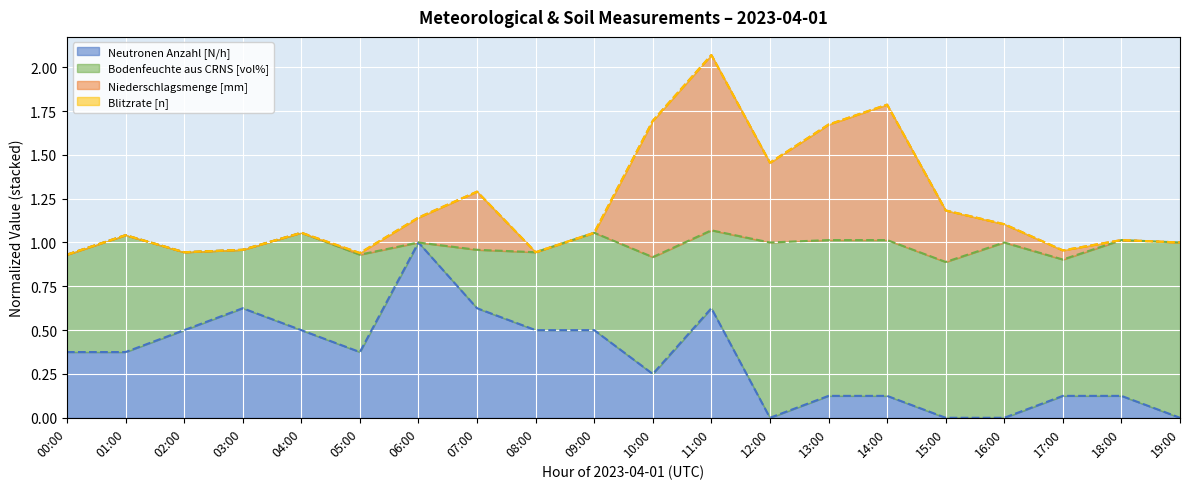

How many categories are shown in the chart?

20